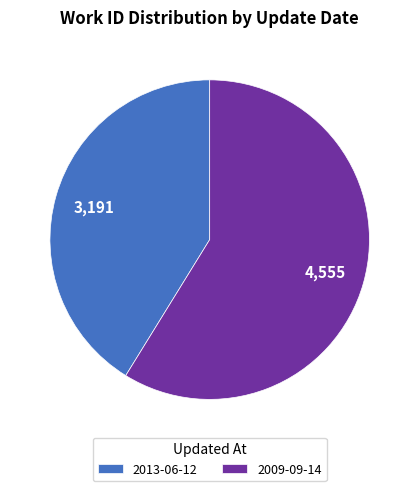

The 2009-09-14 slice represents 59% of the pie. True or false?

True